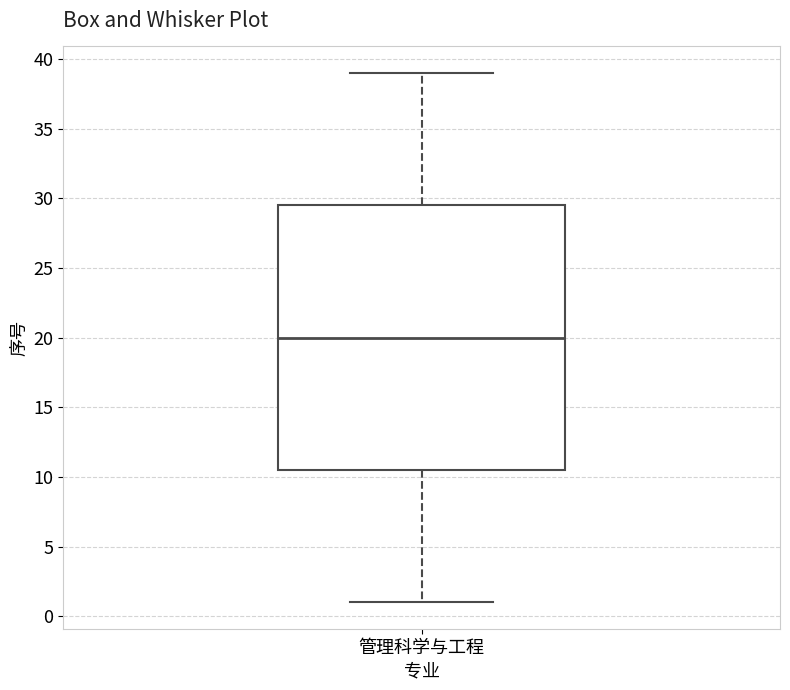

Transcribe this box plot: give where the median line is, the range the box spans, and where the two whiskers end, as read against the y-axis. The values are not printed on the chart, so give them approximately, as read against the axis.

median 20.0, box 10.5 to 29.5, whiskers 1.0 to 39.0